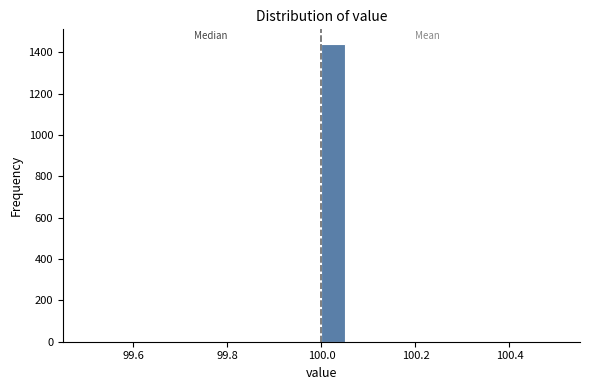

Around what value on the x-axis is the tallest bar? Give the approximate position of its centre, as read against the axis.

100.02